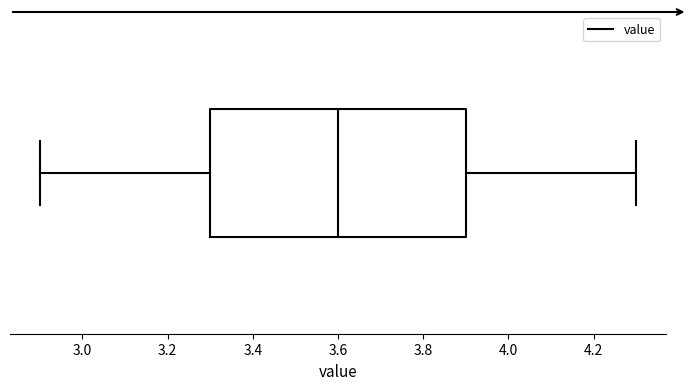

Where does the median line of the box sit on the x-axis? The values are not printed on the chart, so give them approximately, as read against the axis.

3.6